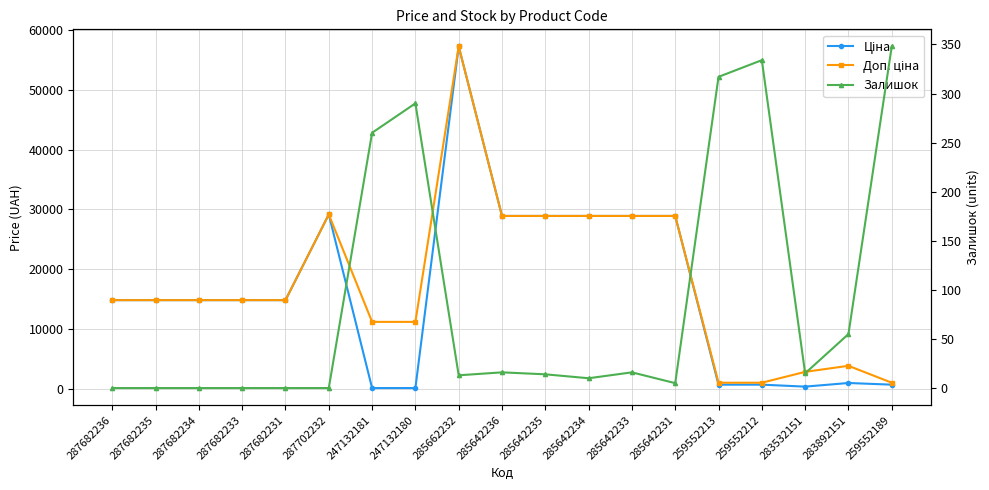

What is the label of the 16th point from the left?

259552212